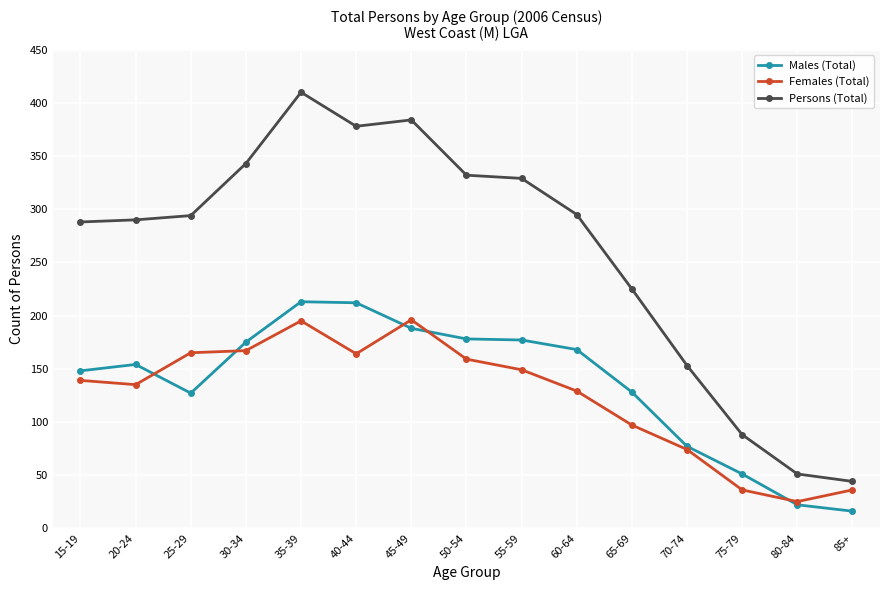

What are all the series names shown in the legend?

Males (Total), Females (Total), Persons (Total)